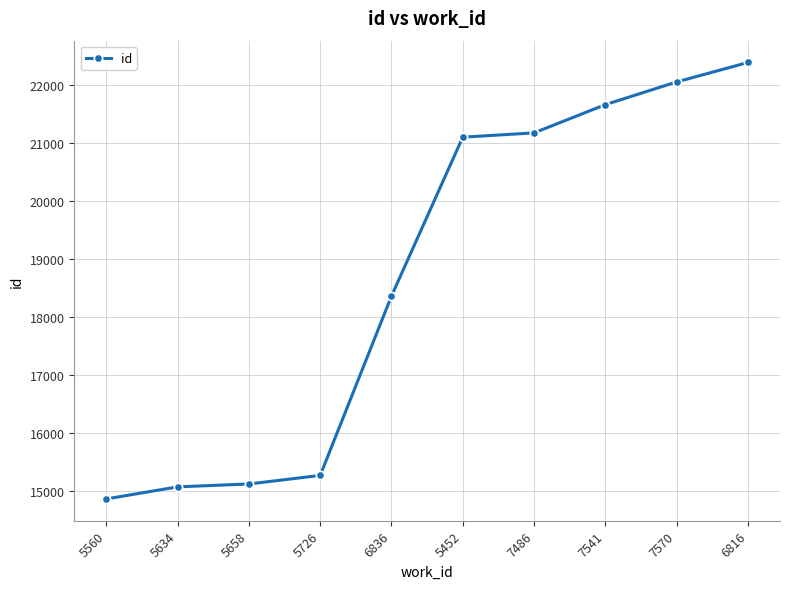

What is the ratio of the value at 5726 to the value at 5560?

1.0